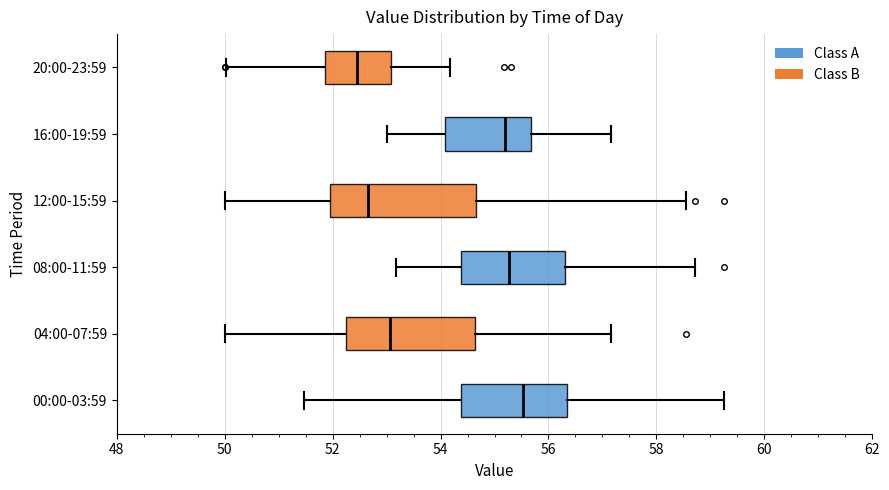

Which box's median line is the furthest to the right?

00:00-03:59